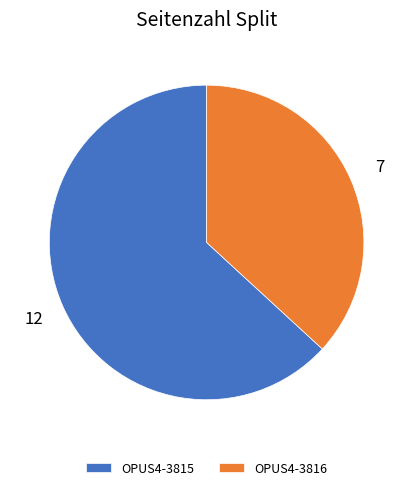

Do OPUS4-3816 and OPUS4-3815 together represent more than half of the pie?

Yes